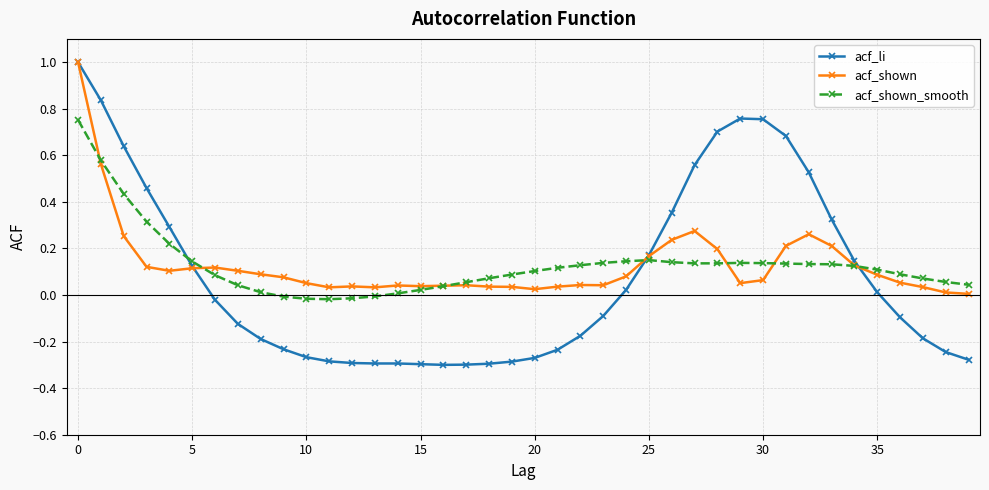

What are all the series names shown in the legend?

acf_li, acf_shown, acf_shown_smooth